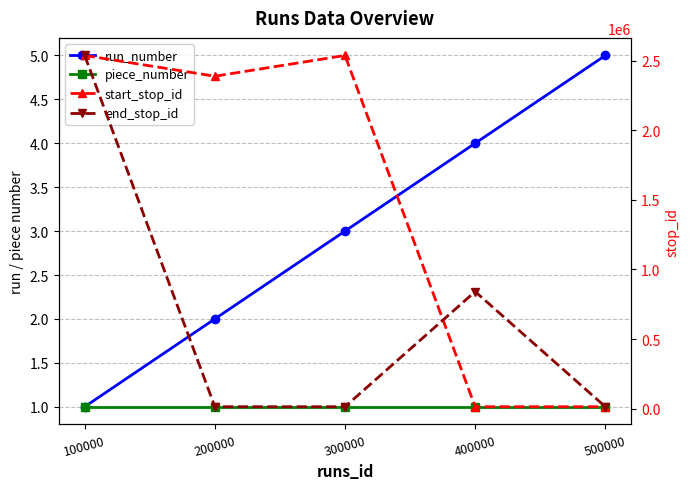

Which has a higher value, 300000 or 500000?

500000